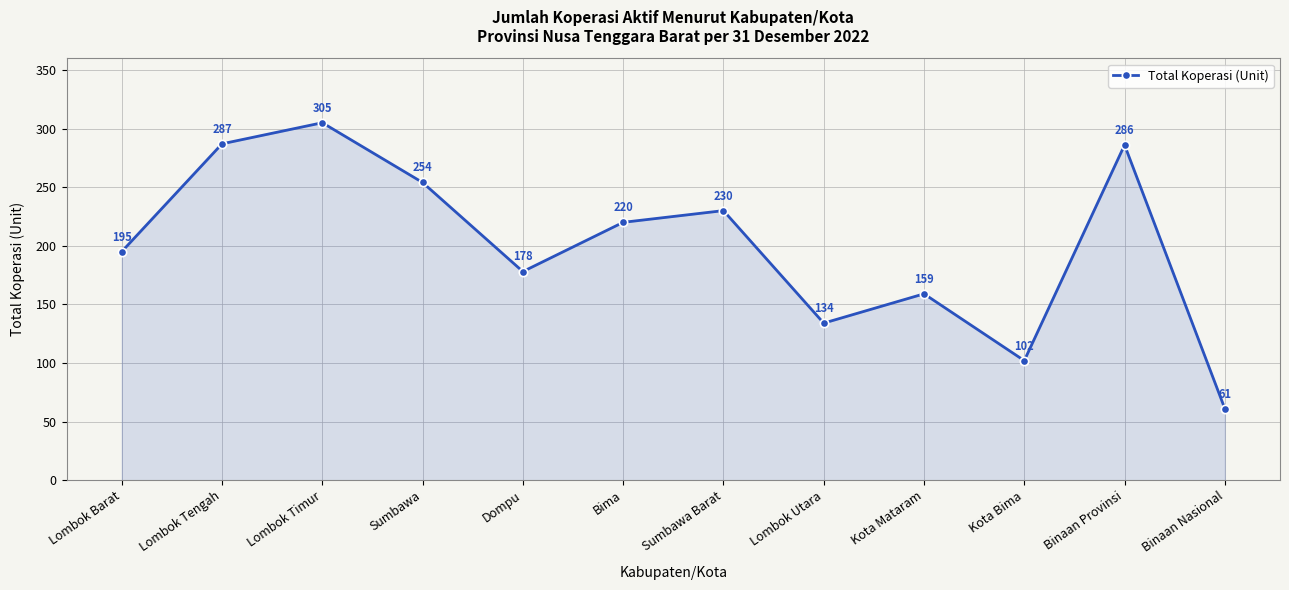

How many distinct data groups are displayed?

1